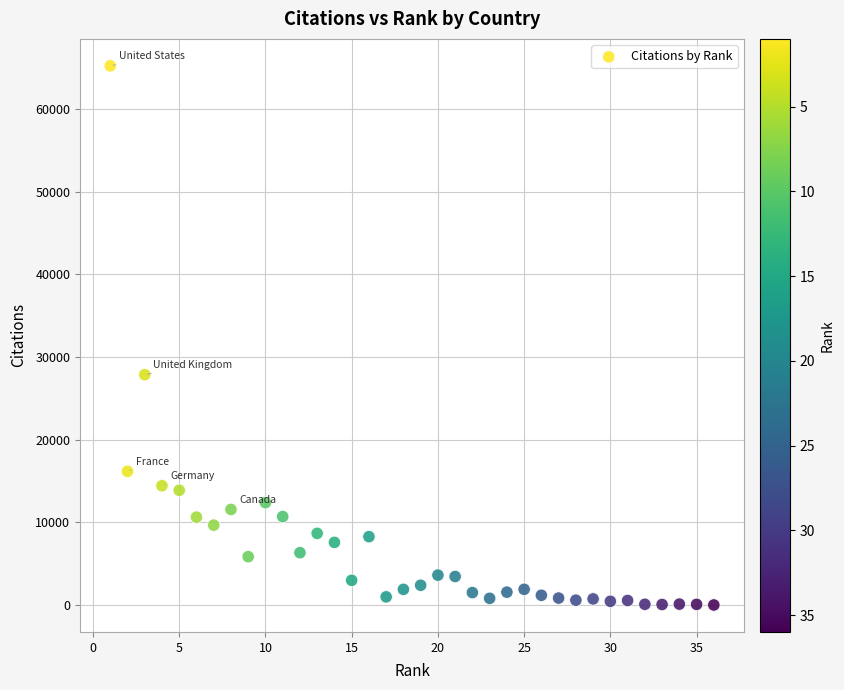

What Y value in the scatter plot is closest to 32614?

27864